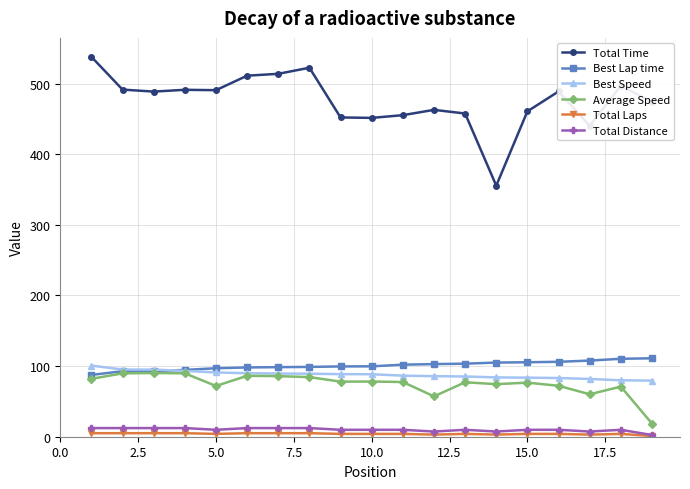

What is the value of the Average Speed point at the 12th from the left?

57.2